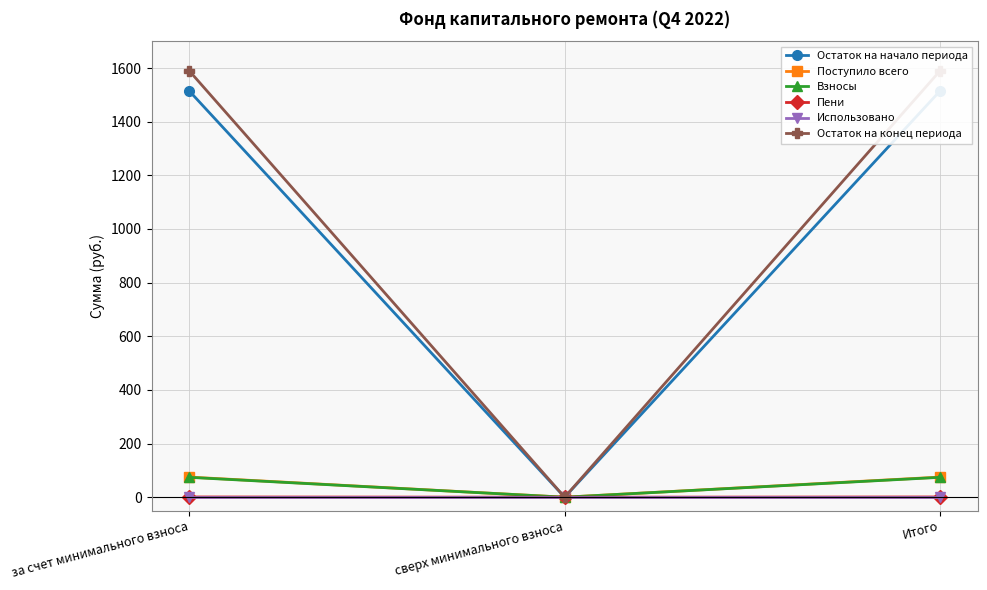

Is the value of Остаток на конец периода at Итого greater than the value of Пени at за счет минимального взноса?

Yes